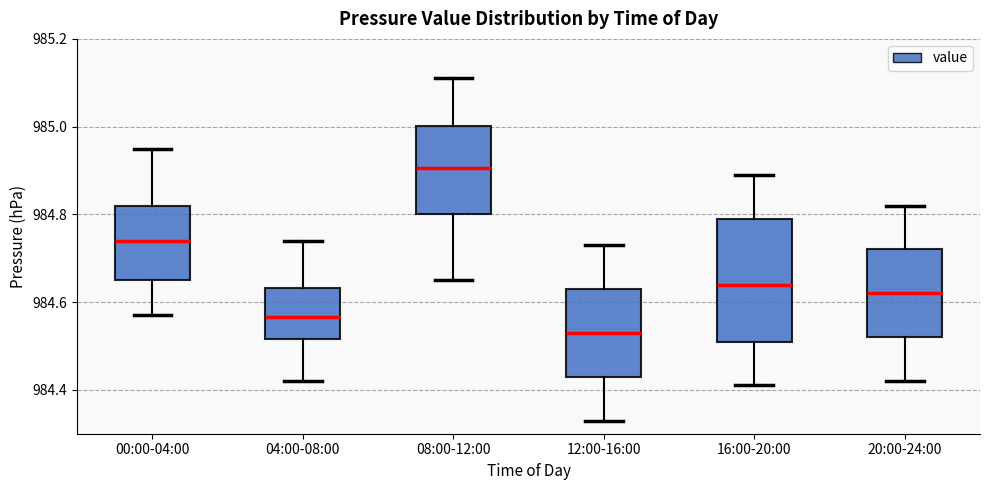

Reading left to right, transcribe this box plot: for each box, give where its median line is, the range the box spans, and where its two whiskers end, as read against the y-axis. The values are not printed on the chart, so give them approximately, as read against the axis.

00:00-04:00: median 984.74, box 984.66 to 984.82, whiskers 984.58 to 984.96
04:00-08:00: median 984.56, box 984.52 to 984.64, whiskers 984.42 to 984.74
08:00-12:00: median 984.90, box 984.80 to 985.00, whiskers 984.66 to 985.12
12:00-16:00: median 984.54, box 984.44 to 984.64, whiskers 984.34 to 984.74
16:00-20:00: median 984.64, box 984.52 to 984.80, whiskers 984.42 to 984.90
20:00-24:00: median 984.62, box 984.52 to 984.72, whiskers 984.42 to 984.82